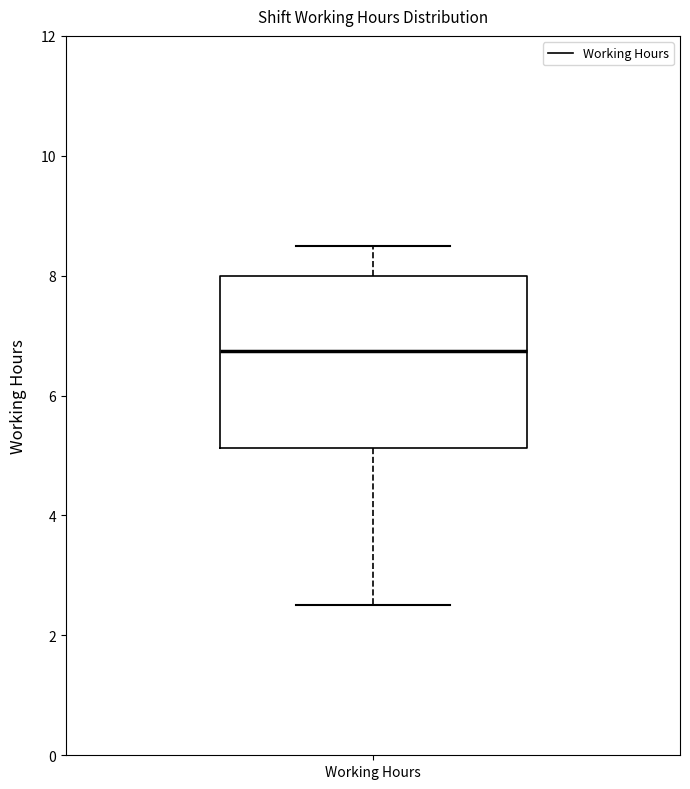

Transcribe this box plot: give where the median line is, the range the box spans, and where the two whiskers end, as read against the y-axis. The values are not printed on the chart, so give them approximately, as read against the axis.

median 6.8, box 5.2 to 8.0, whiskers 2.6 to 8.6